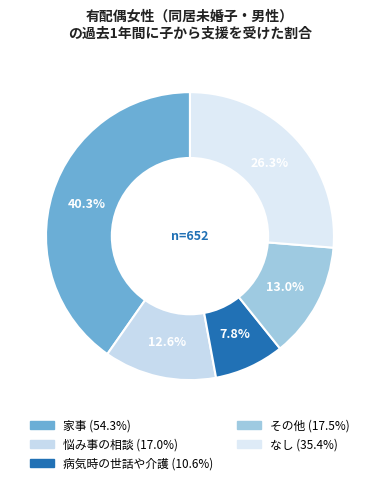

True or false: なし accounts for 26% of the total.

True